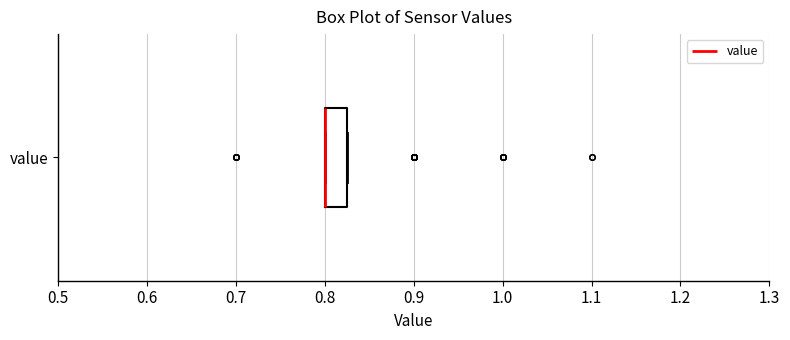

Where is the left edge of the box for value on the x-axis? The values are not printed on the chart, so give them approximately, as read against the axis.

0.80